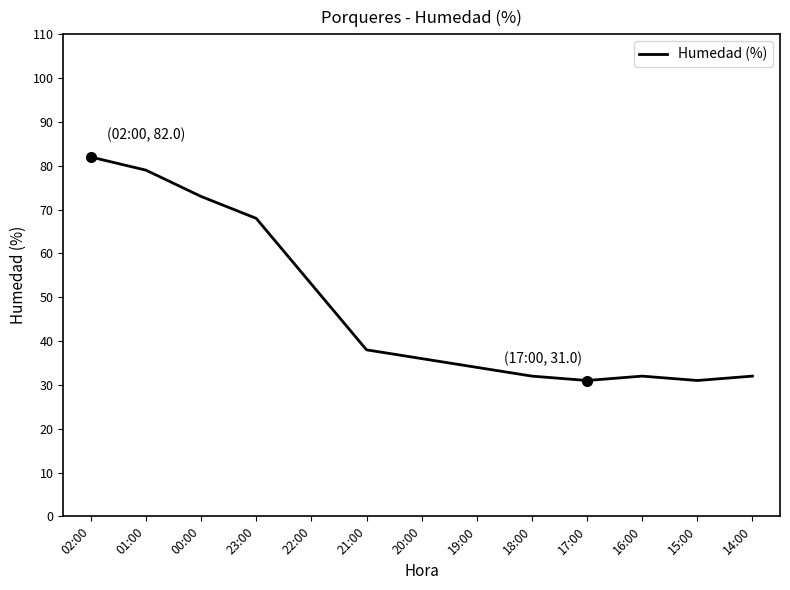

What is the approximate value at 18:00?

32